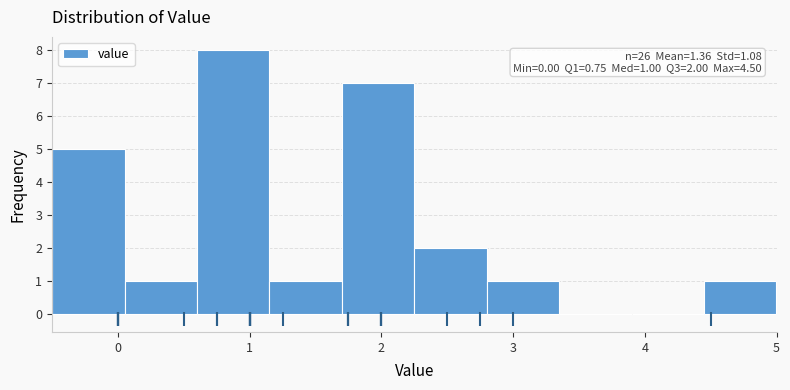

Over which range of the x-axis is the bar tallest?

0.60 to 1.15